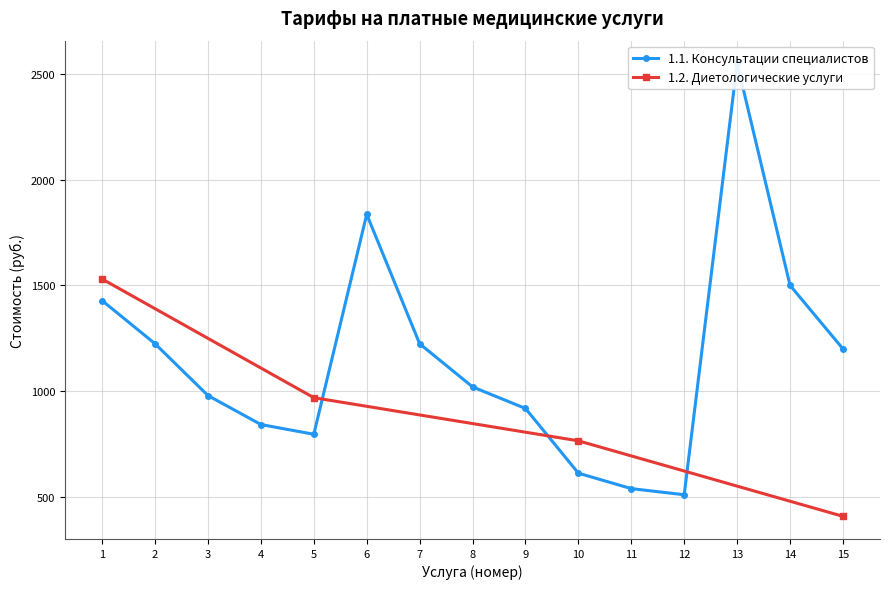

Rank the categories by 1.2. Диетологические услуги value from lowest to highest.

15, 10, 5, 1